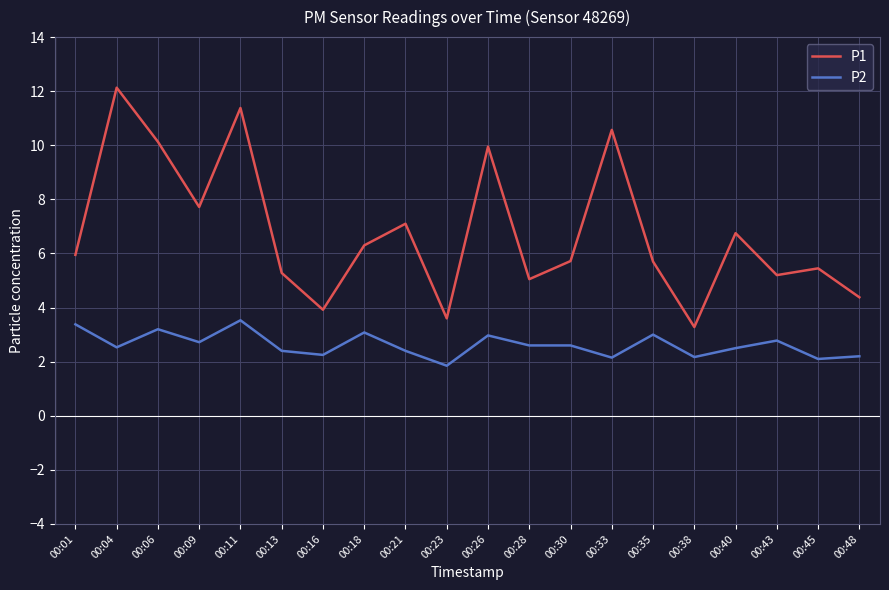

What is the total value across all series at 00:45?

7.6